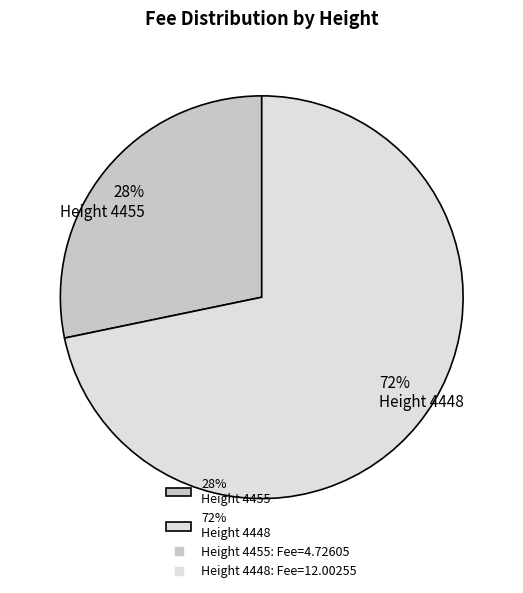

To the nearest percent, what is the combined percentage of 28% Height 4455 and 72% Height 4448?

100%